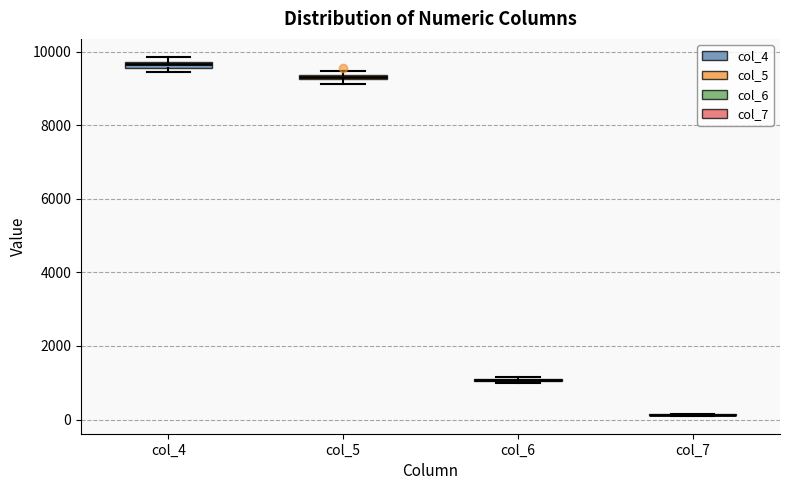

Where is the upper edge of the box for col_4 on the y-axis? The values are not printed on the chart, so give them approximately, as read against the axis.

9800